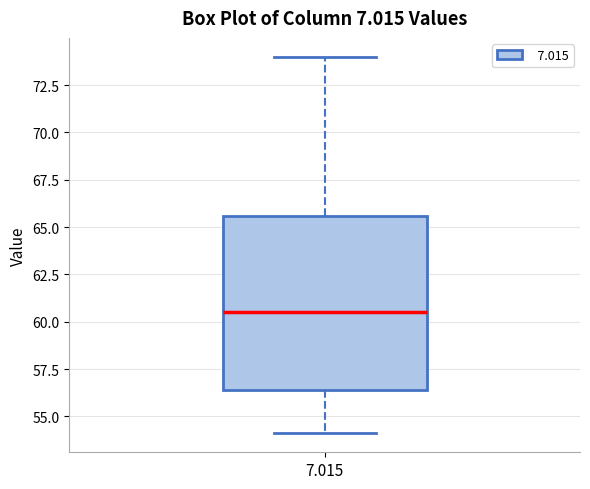

Where is the upper edge of the box at x = 7.015 on the y-axis? The values are not printed on the chart, so give them approximately, as read against the axis.

65.5